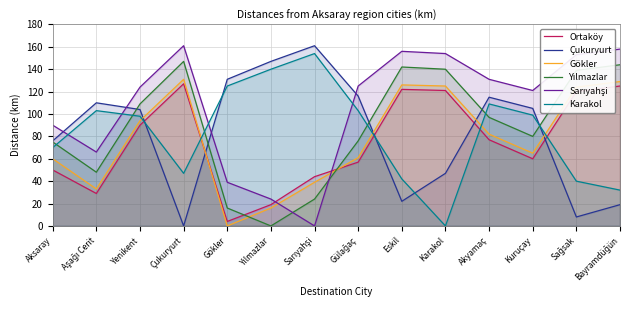

True or false: Gökler has more than 0 interior local peaks.

True